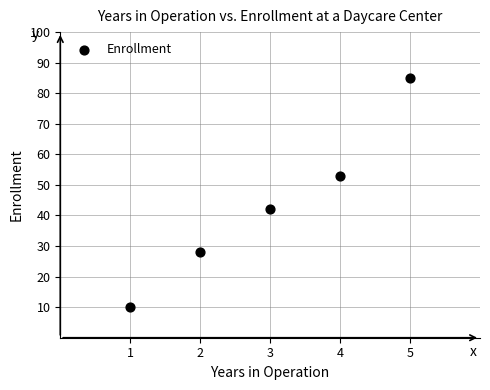

What is the range of Y values (max minus min)?

75